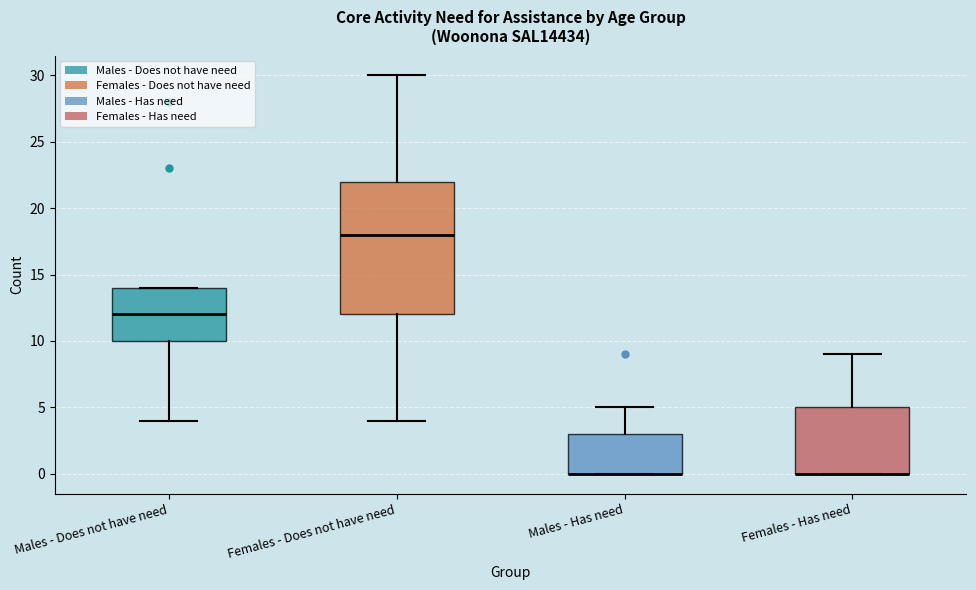

Reading left to right, read every box against the y-axis: the position of its median line, the range the box covers, and the ends of its whiskers. The values are not printed on the chart, so give them approximately, as read against the axis.

Males - Does not have need: median 12, box 10 to 14, whiskers 4 to 14
Females - Does not have need: median 18, box 12 to 22, whiskers 4 to 30
Males - Has need: median 0 (drawn on the box's lower edge), box 0 to 3, whiskers 0 to 5
Females - Has need: median 0 (drawn on the box's lower edge), box 0 to 5, whiskers 0 to 9